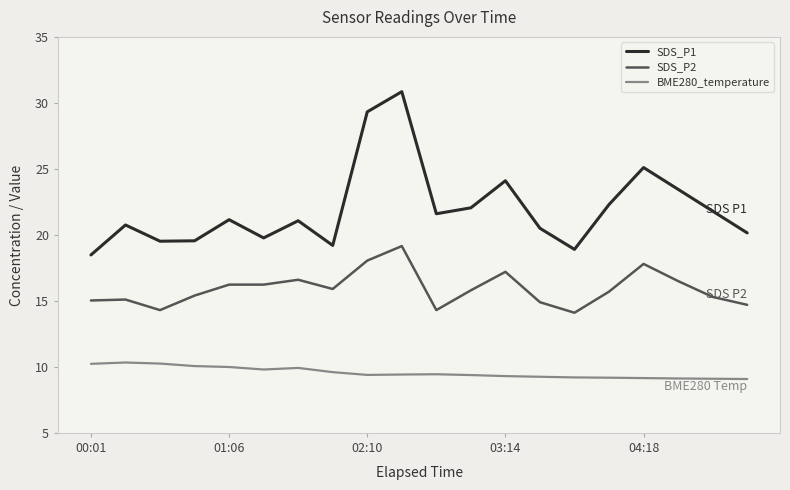

What is the highest value of the SDS_P1 series?

30.9